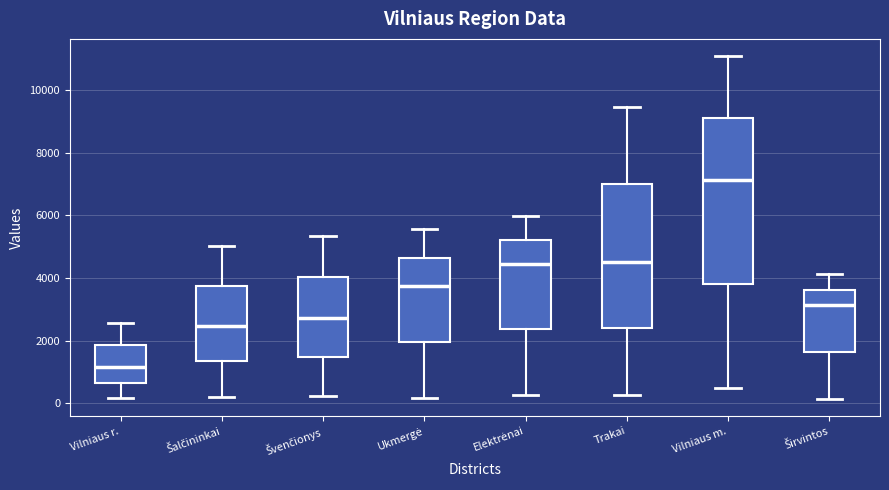

Which box's median line is the lowest?

Vilniaus r.